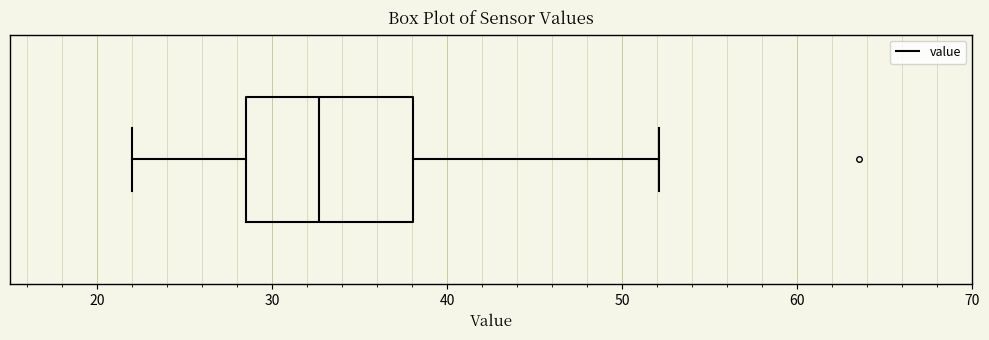

Where does the left whisker of the box end on the x-axis? The values are not printed on the chart, so give them approximately, as read against the axis.

22